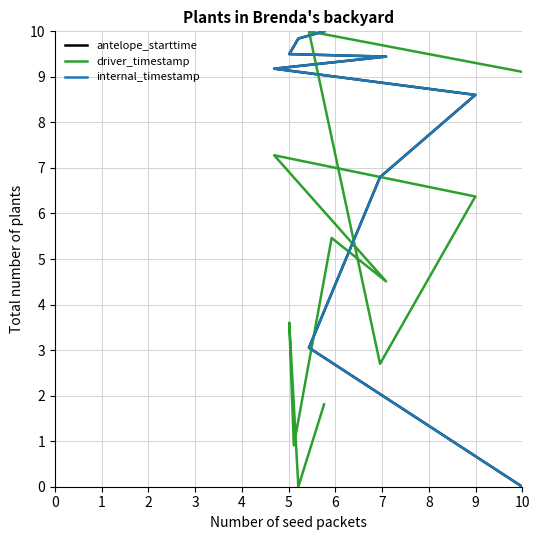

True or false: antelope_starttime has more than 0 interior local peaks.

False